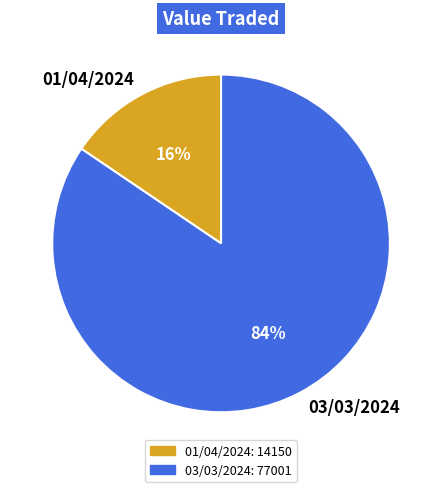

True or false: 01/04/2024 accounts for 26% of the total.

False